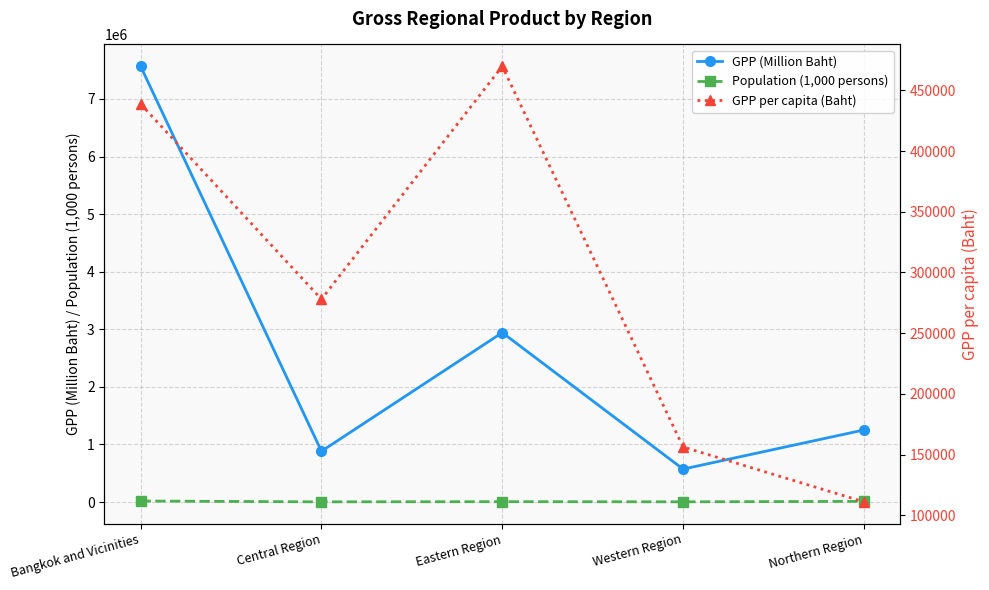

What is the label of the 4th point from the right?

Central Region